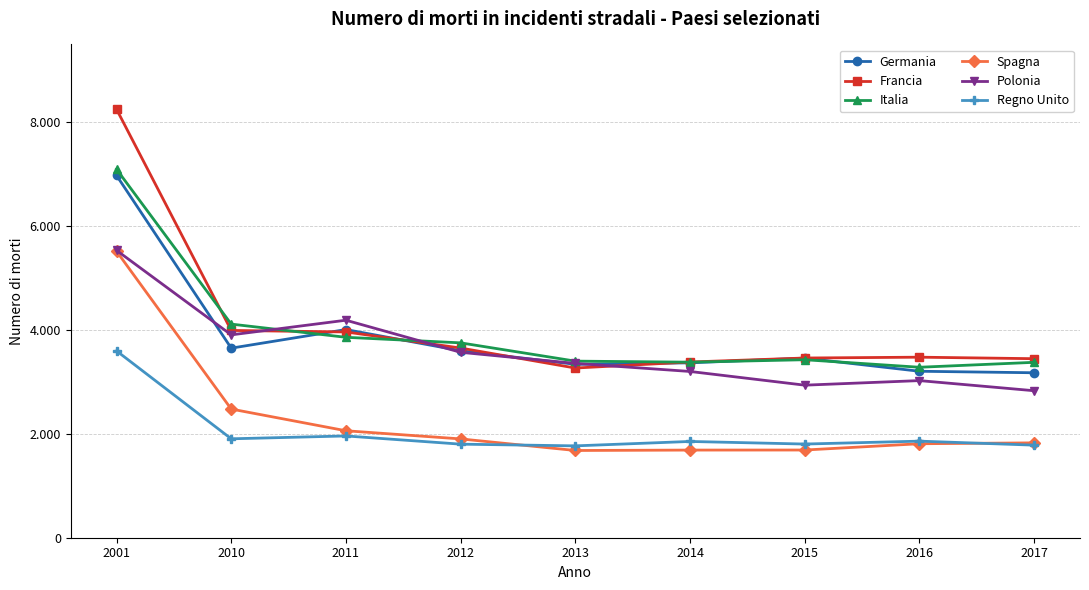

What is the value of the Polonia point at the 5th from the left?

3357